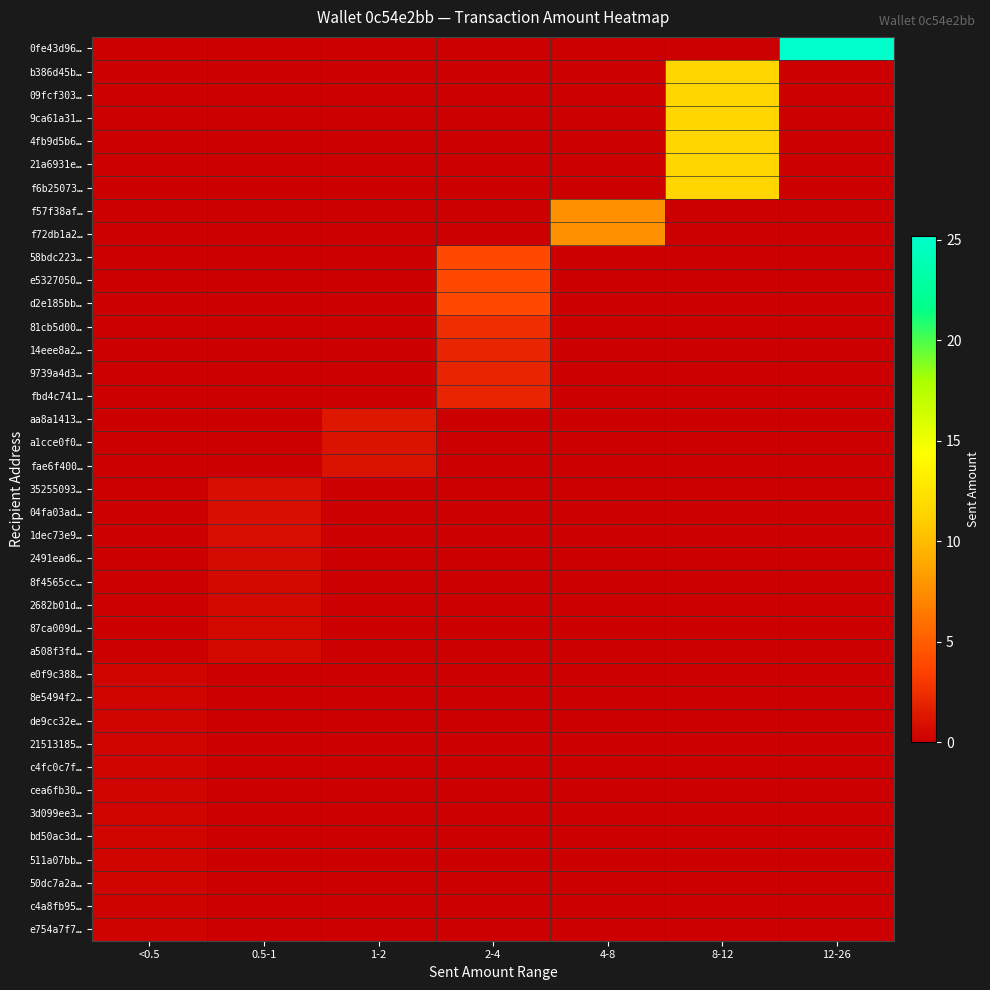

Reading left to right, extract all data points from this chart.

0fe43d96…: <0.5=0.0	0.5-1=0.0	1-2=0.0	2-4=0.0	4-8=0.0	8-12=0.0	12-26=25.2
b386d45b…: <0.5=0.0	0.5-1=0.0	1-2=0.0	2-4=0.0	4-8=0.0	8-12=11.6	12-26=0.0
09fcf303…: <0.5=0.0	0.5-1=0.0	1-2=0.0	2-4=0.0	4-8=0.0	8-12=11.6	12-26=0.0
9ca61a31…: <0.5=0.0	0.5-1=0.0	1-2=0.0	2-4=0.0	4-8=0.0	8-12=11.6	12-26=0.0
4fb9d5b6…: <0.5=0.0	0.5-1=0.0	1-2=0.0	2-4=0.0	4-8=0.0	8-12=11.6	12-26=0.0
21a6931e…: <0.5=0.0	0.5-1=0.0	1-2=0.0	2-4=0.0	4-8=0.0	8-12=11.6	12-26=0.0
f6b25073…: <0.5=0.0	0.5-1=0.0	1-2=0.0	2-4=0.0	4-8=0.0	8-12=11.6	12-26=0.0
f57f38af…: <0.5=0.0	0.5-1=0.0	1-2=0.0	2-4=0.0	4-8=7.7	8-12=0.0	12-26=0.0
f72db1a2…: <0.5=0.0	0.5-1=0.0	1-2=0.0	2-4=0.0	4-8=7.7	8-12=0.0	12-26=0.0
58bdc223…: <0.5=0.0	0.5-1=0.0	1-2=0.0	2-4=3.9	4-8=0.0	8-12=0.0	12-26=0.0
e5327050…: <0.5=0.0	0.5-1=0.0	1-2=0.0	2-4=3.9	4-8=0.0	8-12=0.0	12-26=0.0
d2e185bb…: <0.5=0.0	0.5-1=0.0	1-2=0.0	2-4=3.9	4-8=0.0	8-12=0.0	12-26=0.0
81cb5d00…: <0.5=0.0	0.5-1=0.0	1-2=0.0	2-4=2.5	4-8=0.0	8-12=0.0	12-26=0.0
14eee8a2…: <0.5=0.0	0.5-1=0.0	1-2=0.0	2-4=2.0	4-8=0.0	8-12=0.0	12-26=0.0
9739a4d3…: <0.5=0.0	0.5-1=0.0	1-2=0.0	2-4=2.0	4-8=0.0	8-12=0.0	12-26=0.0
fbd4c741…: <0.5=0.0	0.5-1=0.0	1-2=0.0	2-4=2.0	4-8=0.0	8-12=0.0	12-26=0.0
aa8a1413…: <0.5=0.0	0.5-1=0.0	1-2=1.3	2-4=0.0	4-8=0.0	8-12=0.0	12-26=0.0
a1cce0f0…: <0.5=0.0	0.5-1=0.0	1-2=1.0	2-4=0.0	4-8=0.0	8-12=0.0	12-26=0.0
fae6f400…: <0.5=0.0	0.5-1=0.0	1-2=1.0	2-4=0.0	4-8=0.0	8-12=0.0	12-26=0.0
35255093…: <0.5=0.0	0.5-1=0.9	1-2=0.0	2-4=0.0	4-8=0.0	8-12=0.0	12-26=0.0
04fa03ad…: <0.5=0.0	0.5-1=0.9	1-2=0.0	2-4=0.0	4-8=0.0	8-12=0.0	12-26=0.0
1dec73e9…: <0.5=0.0	0.5-1=0.9	1-2=0.0	2-4=0.0	4-8=0.0	8-12=0.0	12-26=0.0
2491ead6…: <0.5=0.0	0.5-1=0.7	1-2=0.0	2-4=0.0	4-8=0.0	8-12=0.0	12-26=0.0
8f4565cc…: <0.5=0.0	0.5-1=0.5	1-2=0.0	2-4=0.0	4-8=0.0	8-12=0.0	12-26=0.0
2682b01d…: <0.5=0.0	0.5-1=0.5	1-2=0.0	2-4=0.0	4-8=0.0	8-12=0.0	12-26=0.0
87ca009d…: <0.5=0.0	0.5-1=0.5	1-2=0.0	2-4=0.0	4-8=0.0	8-12=0.0	12-26=0.0
a508f3fd…: <0.5=0.0	0.5-1=0.5	1-2=0.0	2-4=0.0	4-8=0.0	8-12=0.0	12-26=0.0
e0f9c388…: <0.5=0.3	0.5-1=0.0	1-2=0.0	2-4=0.0	4-8=0.0	8-12=0.0	12-26=0.0
8e5494f2…: <0.5=0.3	0.5-1=0.0	1-2=0.0	2-4=0.0	4-8=0.0	8-12=0.0	12-26=0.0
de9cc32e…: <0.5=0.3	0.5-1=0.0	1-2=0.0	2-4=0.0	4-8=0.0	8-12=0.0	12-26=0.0
21513185…: <0.5=0.3	0.5-1=0.0	1-2=0.0	2-4=0.0	4-8=0.0	8-12=0.0	12-26=0.0
c4fc0c7f…: <0.5=0.3	0.5-1=0.0	1-2=0.0	2-4=0.0	4-8=0.0	8-12=0.0	12-26=0.0
cea6fb30…: <0.5=0.3	0.5-1=0.0	1-2=0.0	2-4=0.0	4-8=0.0	8-12=0.0	12-26=0.0
3d099ee3…: <0.5=0.3	0.5-1=0.0	1-2=0.0	2-4=0.0	4-8=0.0	8-12=0.0	12-26=0.0
bd50ac3d…: <0.5=0.3	0.5-1=0.0	1-2=0.0	2-4=0.0	4-8=0.0	8-12=0.0	12-26=0.0
511a07bb…: <0.5=0.3	0.5-1=0.0	1-2=0.0	2-4=0.0	4-8=0.0	8-12=0.0	12-26=0.0
50dc7a2a…: <0.5=0.3	0.5-1=0.0	1-2=0.0	2-4=0.0	4-8=0.0	8-12=0.0	12-26=0.0
c4a8fb95…: <0.5=0.3	0.5-1=0.0	1-2=0.0	2-4=0.0	4-8=0.0	8-12=0.0	12-26=0.0
e754a7f7…: <0.5=0.3	0.5-1=0.0	1-2=0.0	2-4=0.0	4-8=0.0	8-12=0.0	12-26=0.0